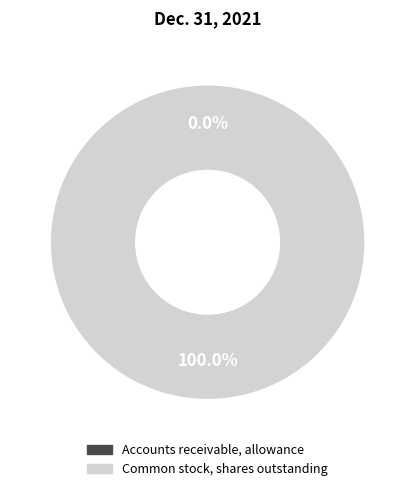

To the nearest percent, what is the difference between the largest and smallest slice percentages?

100%